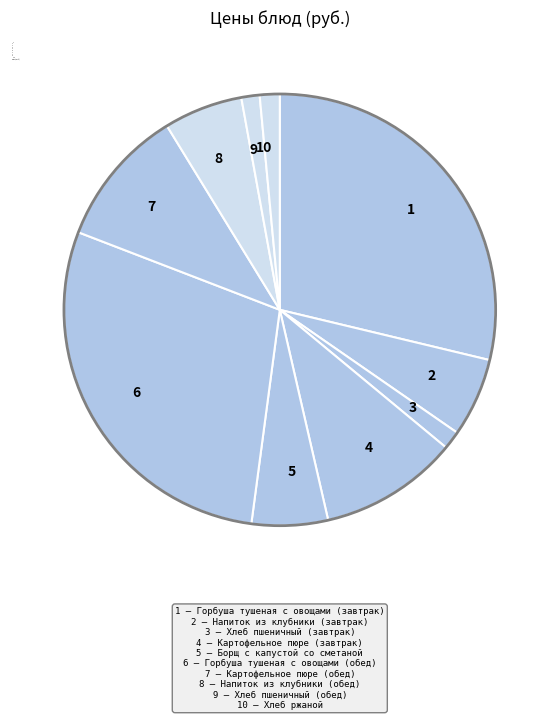

Between 8 and 6, which is larger?

6